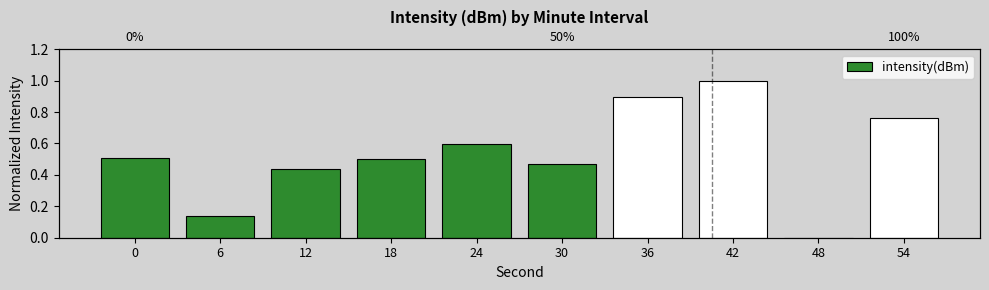

Reading left to right, what are all the values shown in this chart?

0=0.5	6=0.1	12=0.4	18=0.5	24=0.6	30=0.5	36=0.9	42=1.0	48=0.0	54=0.8